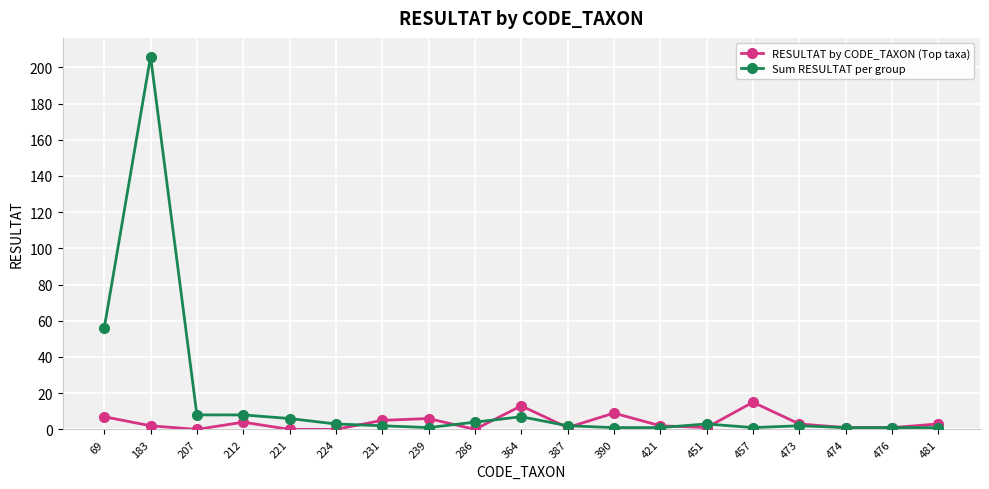

Which series changed the most between 69 and 481?

Sum RESULTAT per group